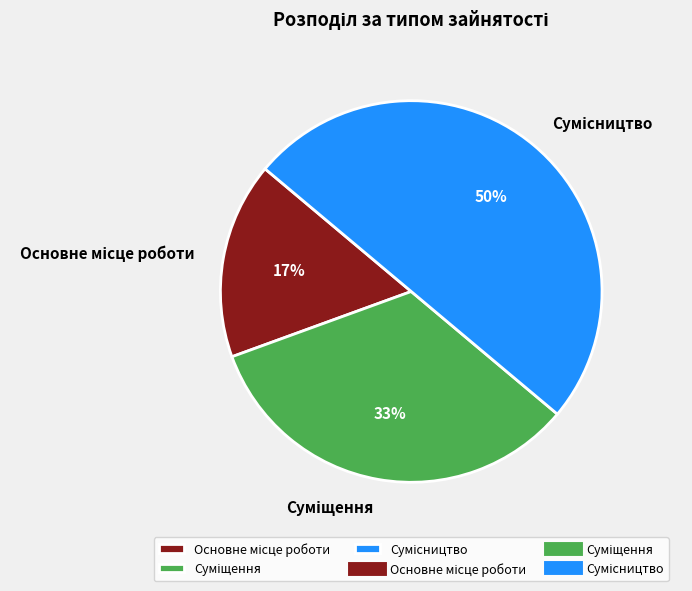

To the nearest percent, what is the average slice percentage?

33%